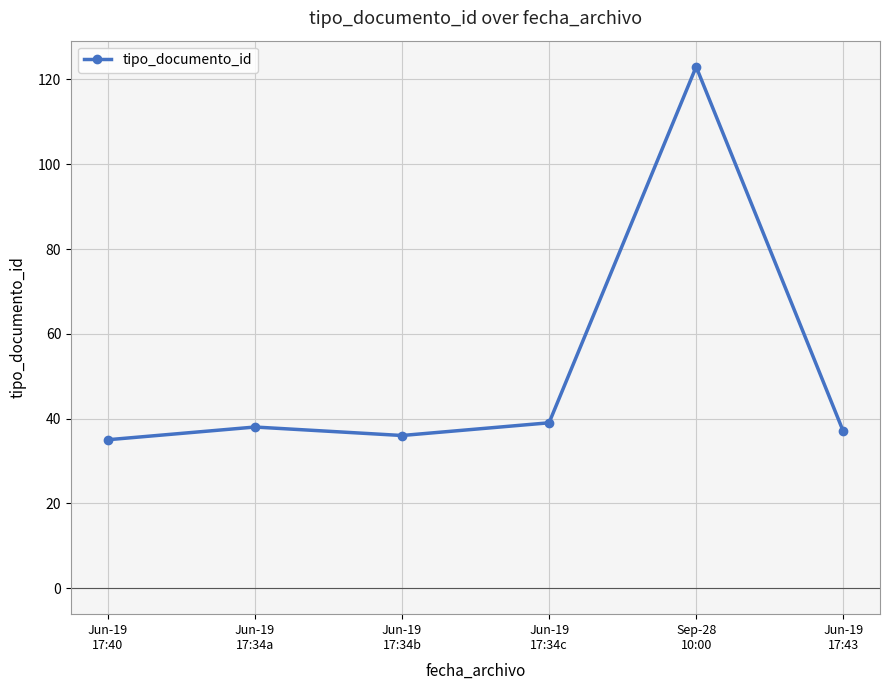

Where is the first local minimum?

Jun-19
17:34b